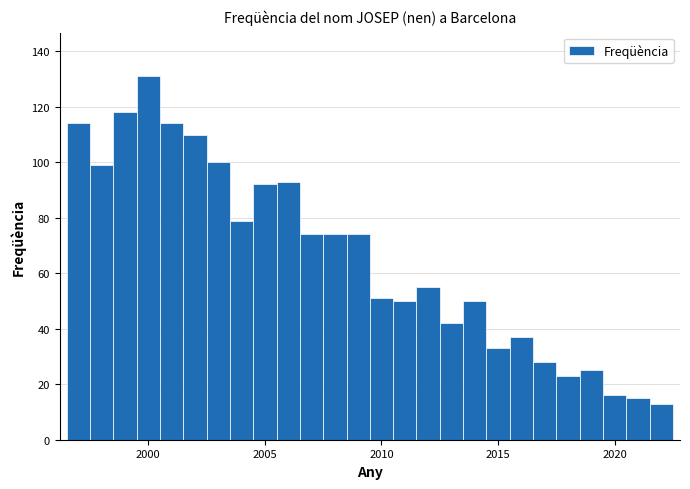

Read against the x-axis, roughly where is the centre of the tallest bar?

2000.0